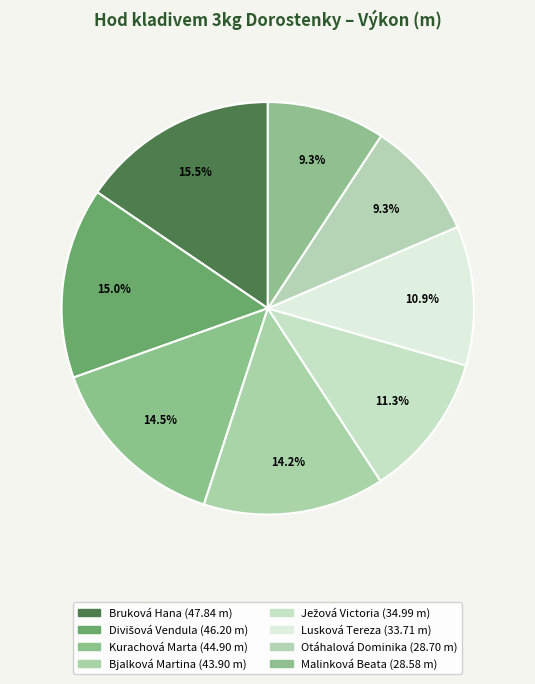

Which category has the smallest portion of the pie?

Malinková Beata